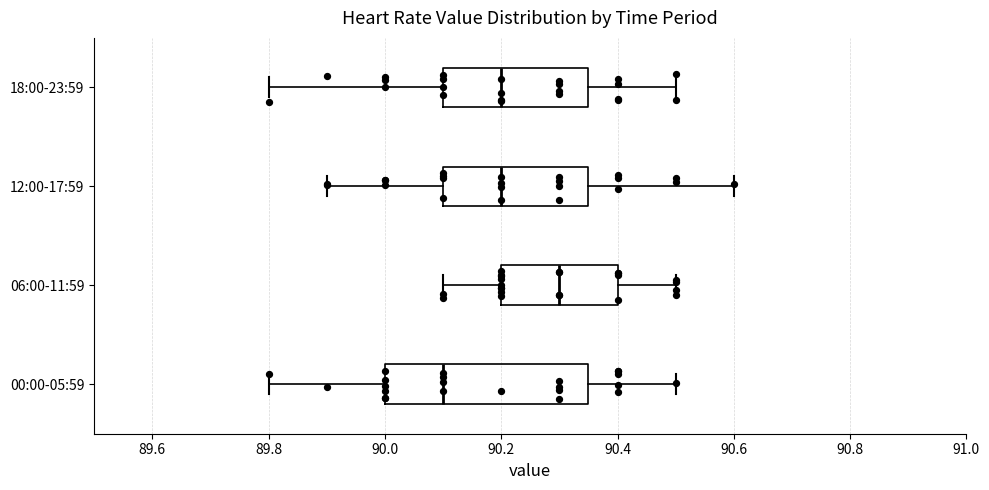

Where does the median line of the box for 18:00-23:59 sit on the x-axis? The values are not printed on the chart, so give them approximately, as read against the axis.

90.20